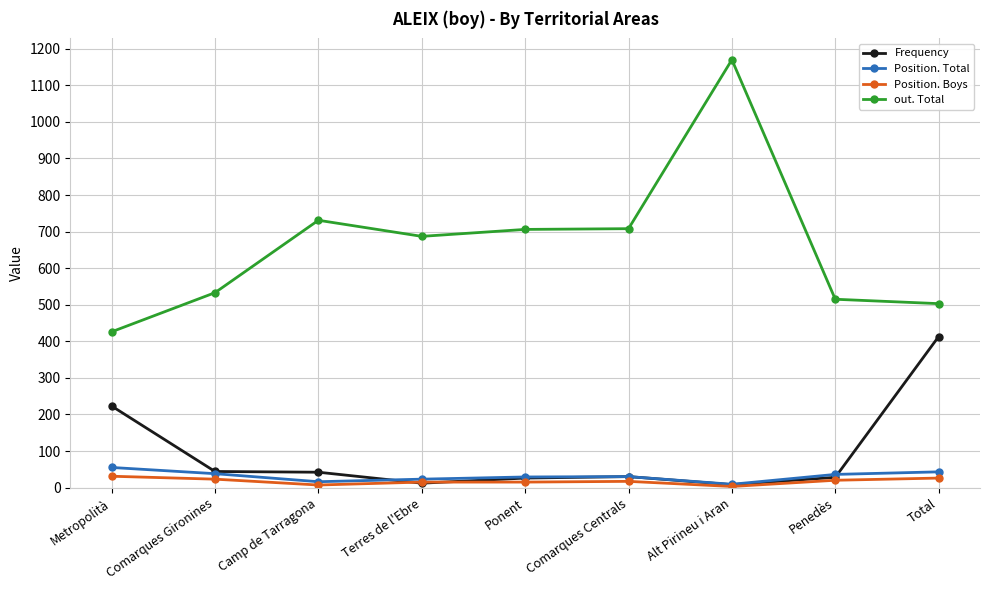

At which category is the sum across all series the highest?

Alt Pirineu i Aran